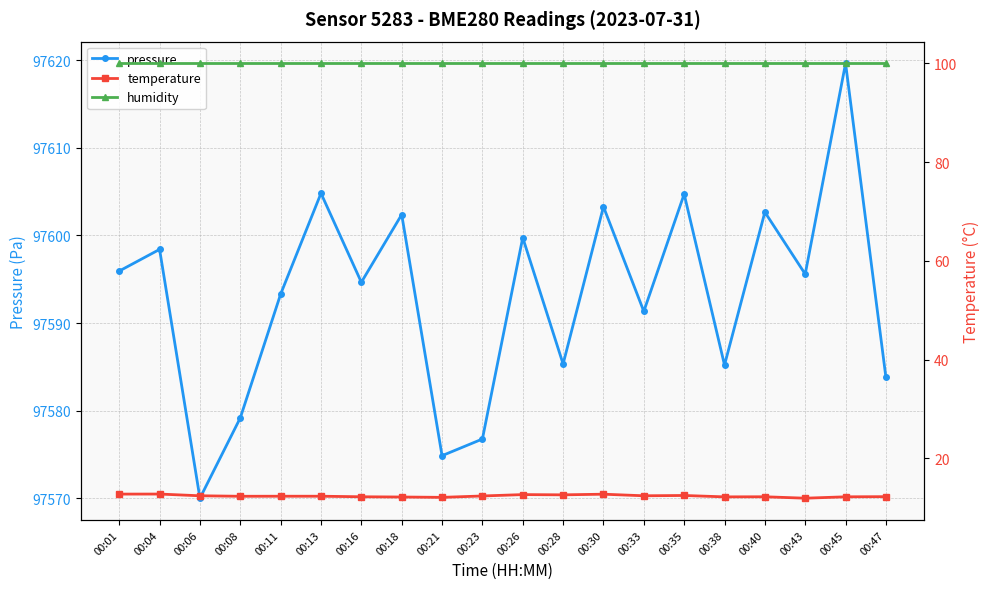

In pressure, how many points are higher than both neighbors (excluding endpoints)?

8